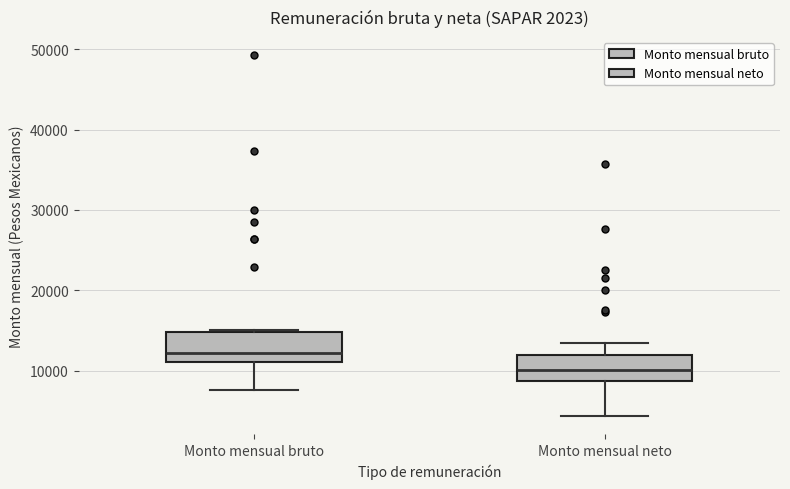

Where does the lower whisker of the box for Monto mensual bruto end on the y-axis? The values are not printed on the chart, so give them approximately, as read against the axis.

8000